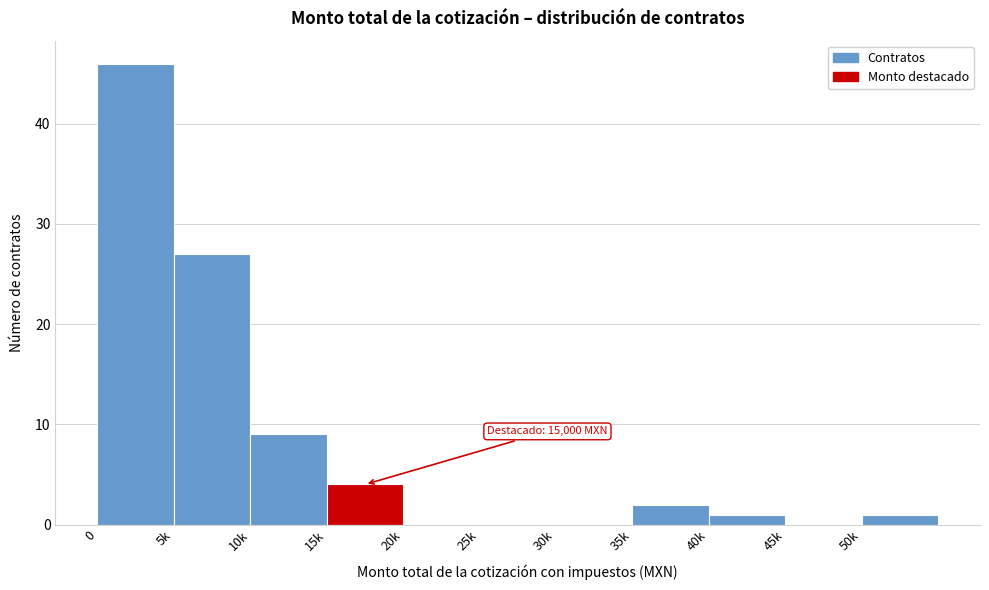

Reading left to right, what are all the values shown in this chart?

0=46	5k=27	10k=9	15k=4	20k=0	25k=0	30k=0	35k=2	40k=1	45k=0	50k=1